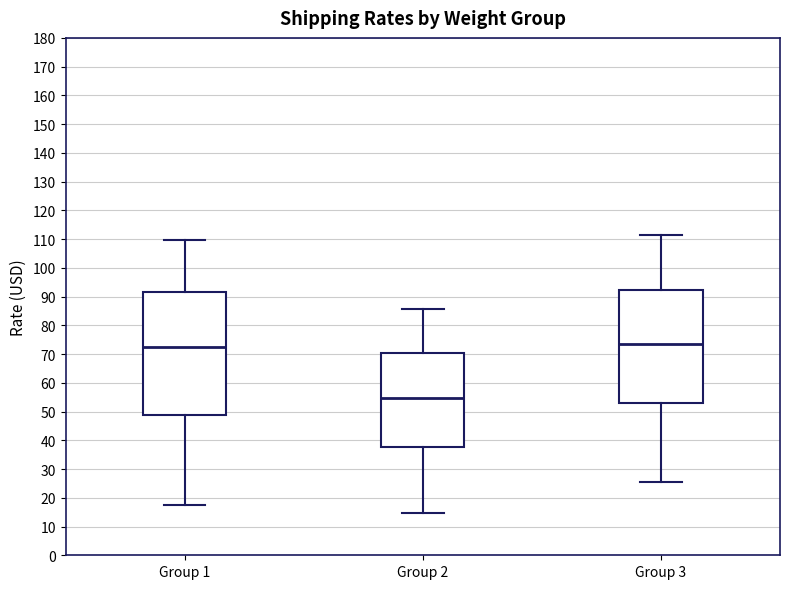

Reading left to right, read every box against the y-axis: the position of its median line, the range the box covers, and the ends of its whiskers. The values are not printed on the chart, so give them approximately, as read against the axis.

Group 1: median 73, box 49 to 92, whiskers 17 to 110
Group 2: median 55, box 38 to 70, whiskers 15 to 86
Group 3: median 73, box 53 to 92, whiskers 25 to 111